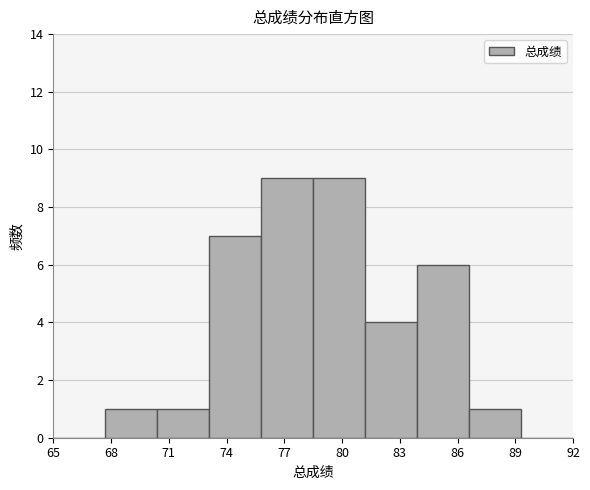

Reading left to right, list every bar in this chart as the range it spans on the x-axis followed by its height. Neither the bar edges nor the heights are printed on the chart, so give them approximately, as read against the axes.

65.0 to 67.7: 0
67.7 to 70.4: 1
70.4 to 73.1: 1
73.1 to 75.8: 7
75.8 to 78.5: 9
78.5 to 81.2: 9
81.2 to 83.9: 4
83.9 to 86.6: 6
86.6 to 89.3: 1
89.3 to 92.0: 0